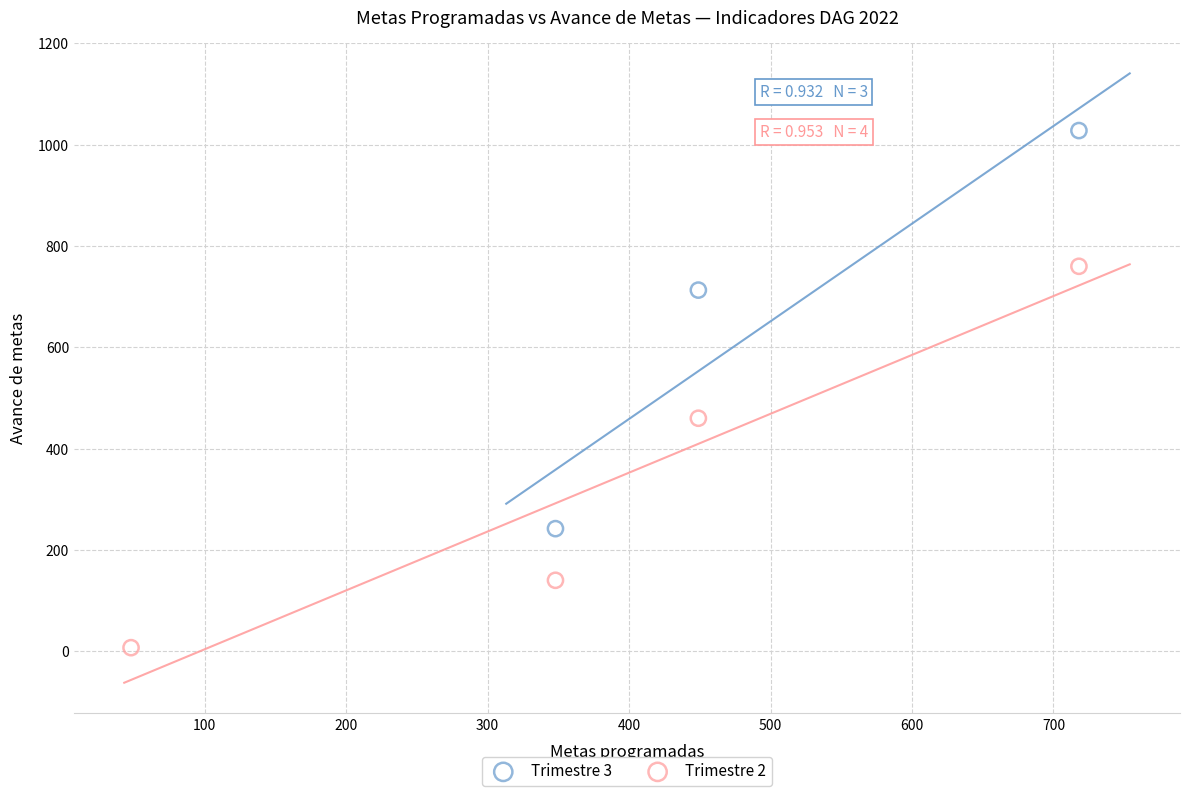

What are all the series names shown in the legend?

Trimestre 3, Trimestre 2